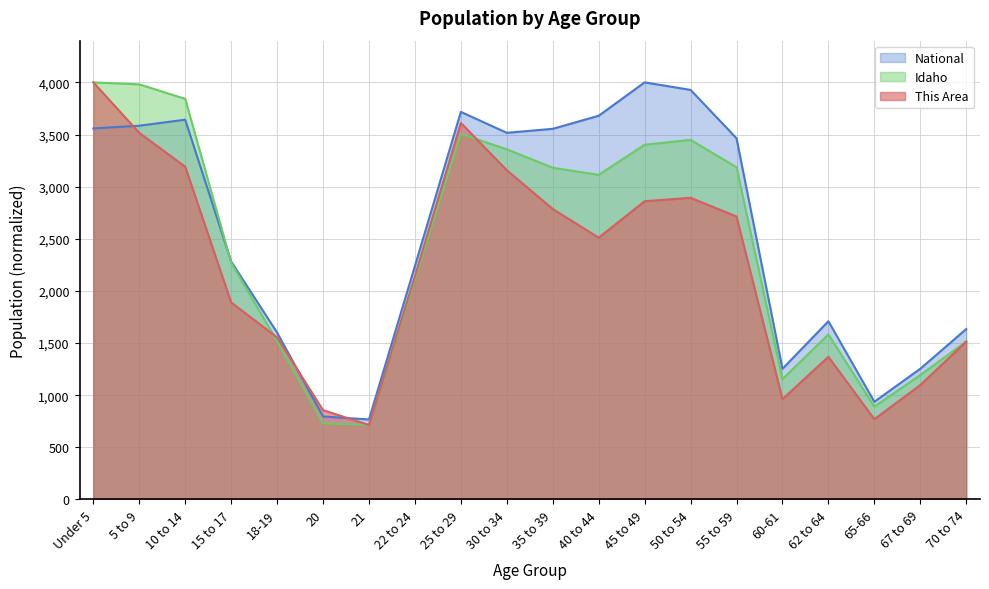

How many times do National and This Area cross each other?

3